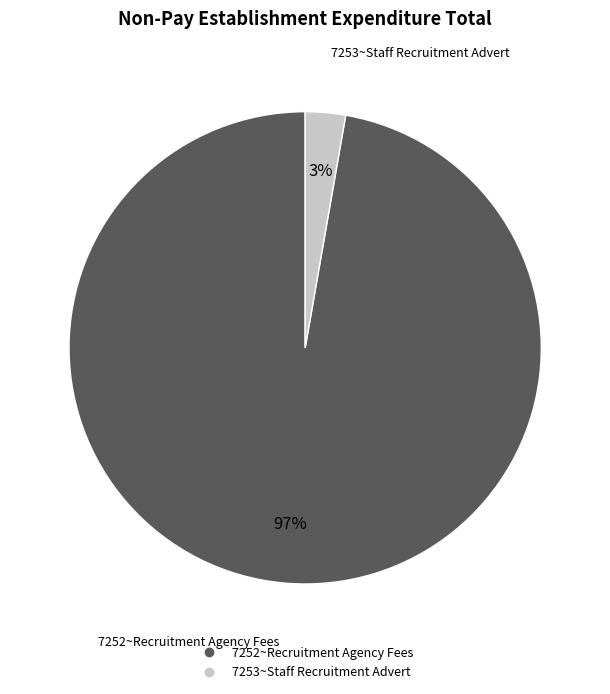

What is the smallest slice in the pie chart?

7253~Staff Recruitment Advert